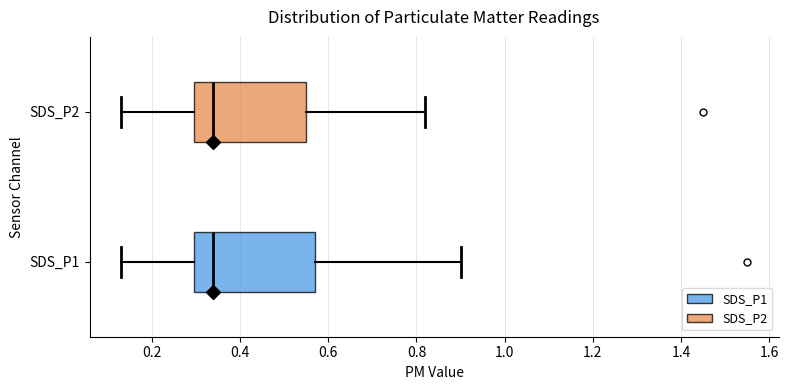

Where does the left whisker of the box for SDS_P1 end on the x-axis? The values are not printed on the chart, so give them approximately, as read against the axis.

0.14